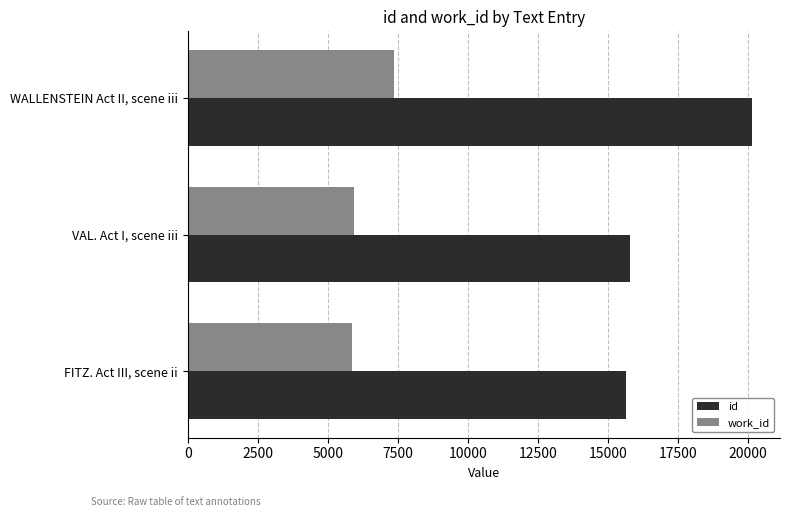

List the series in order of their overall mean, lowest first.

work_id, id